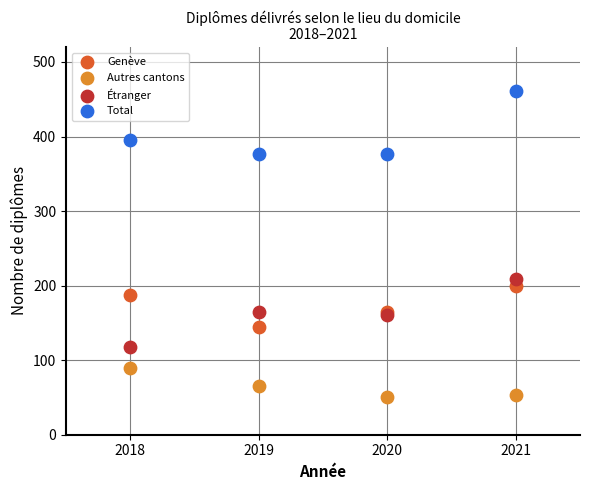

What are all the series names shown in the legend?

Genève, Autres cantons, Étranger, Total